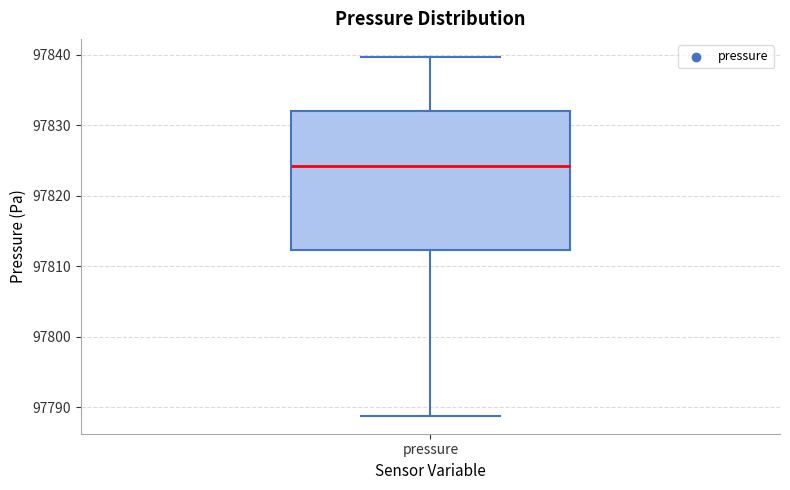

Read this box plot against the y-axis: the position of the median line, the range covered by the box, and the ends of both whiskers. The values are not printed on the chart, so give them approximately, as read against the axis.

median 97824, box 97812 to 97832, whiskers 97789 to 97840